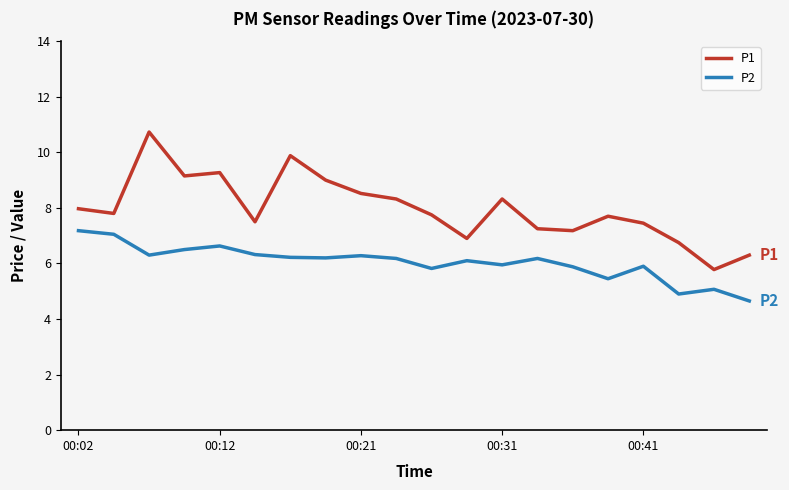

True or false: P2 and P1 intersect in this chart.

False